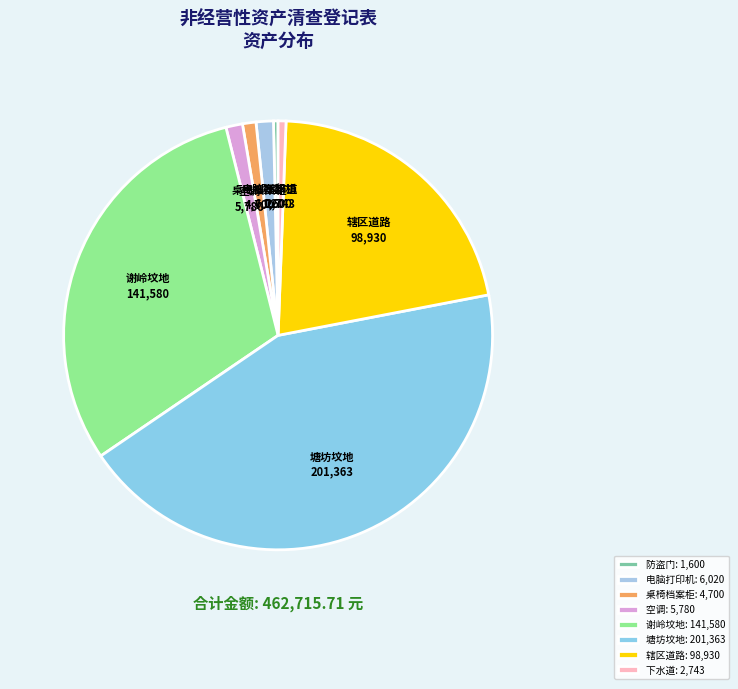

What percentage is the 塘坊坟地 slice, to the nearest percent?

44%